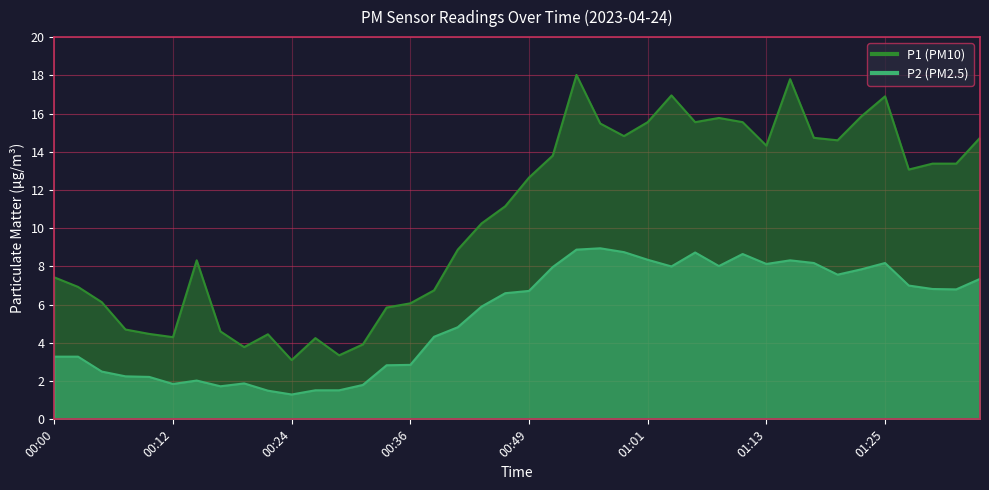

True or false: P1 has more than 0 points higher than both neighbors.

True